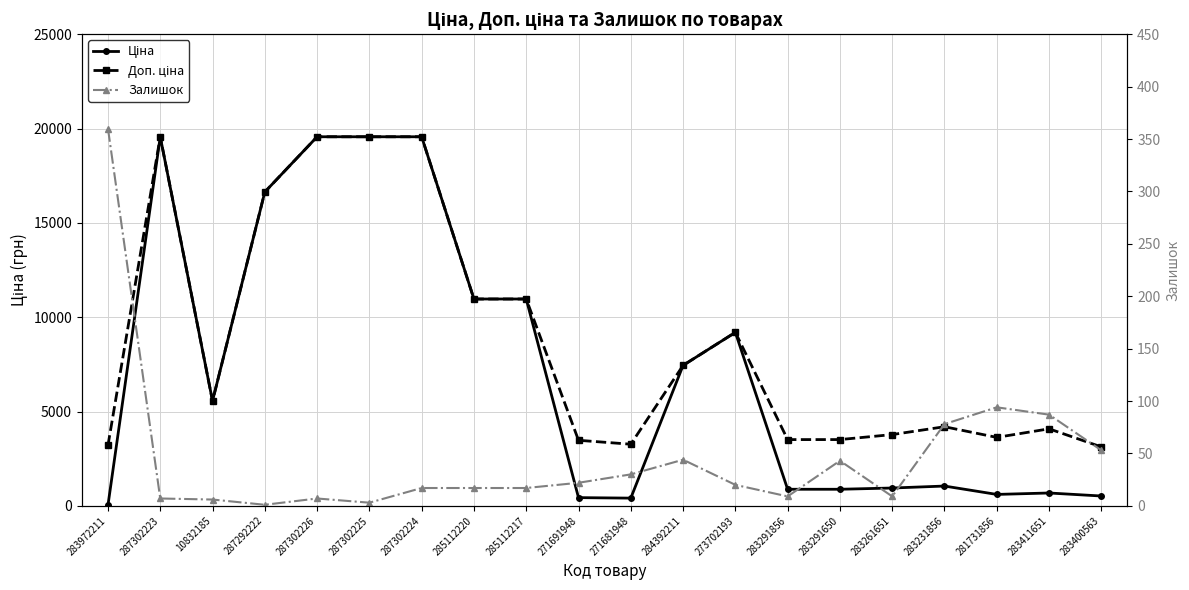

At which label does Залишок first exceed 20?

283972211